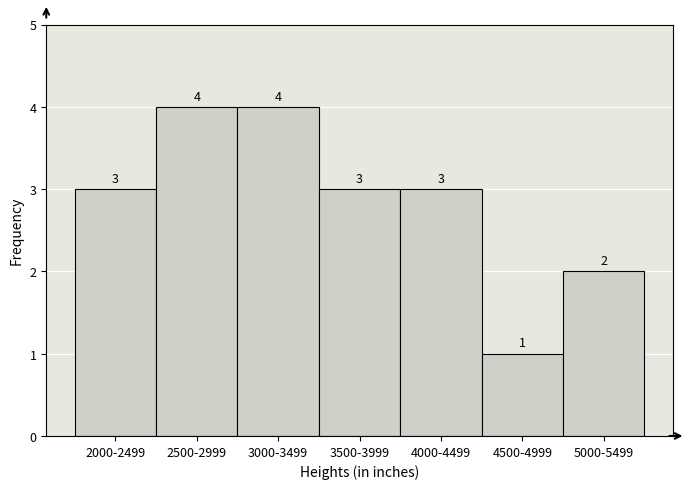

Reading left to right, extract all data points from this chart.

2000-2499=3	2500-2999=4	3000-3499=4	3500-3999=3	4000-4499=3	4500-4999=1	5000-5499=2